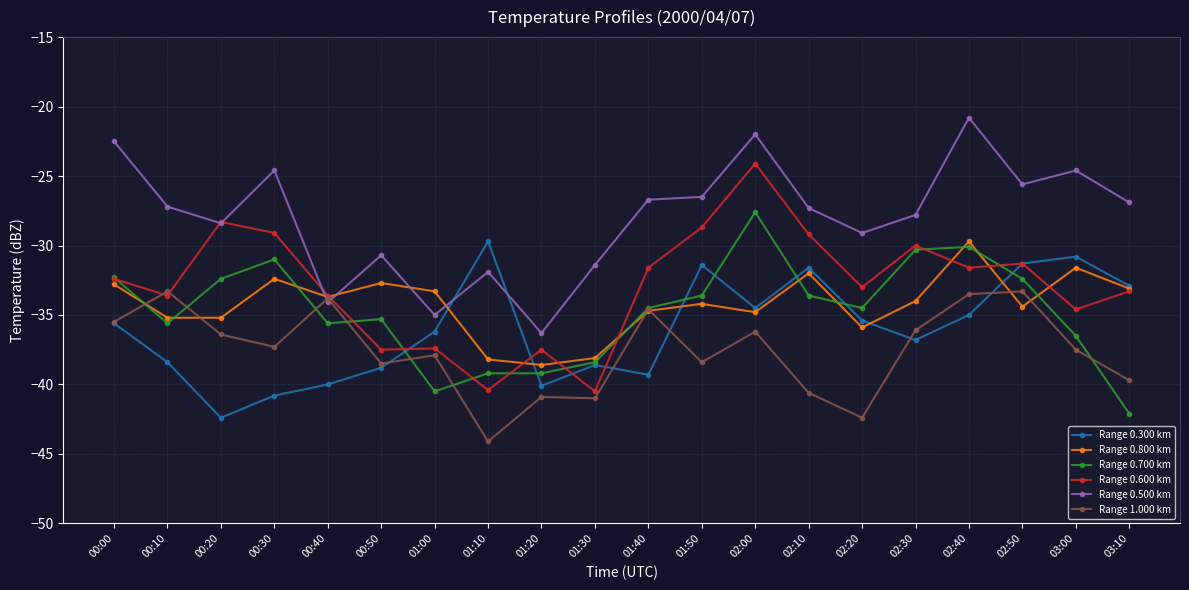

Which series has the largest total across all categories?

Range 0.500 km